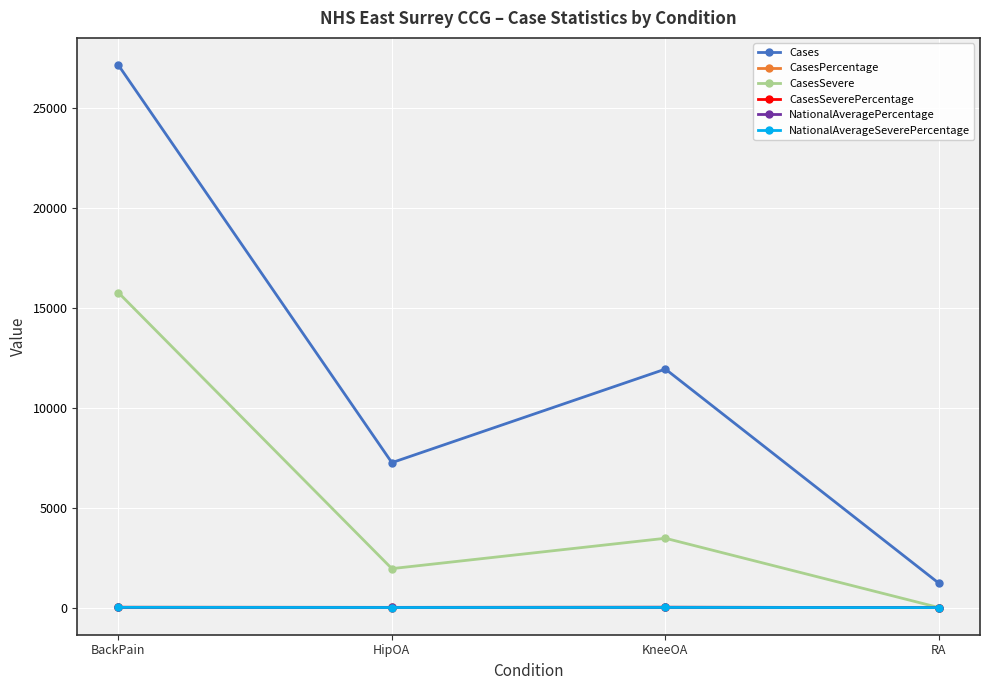

How many series are shown in this chart?

6